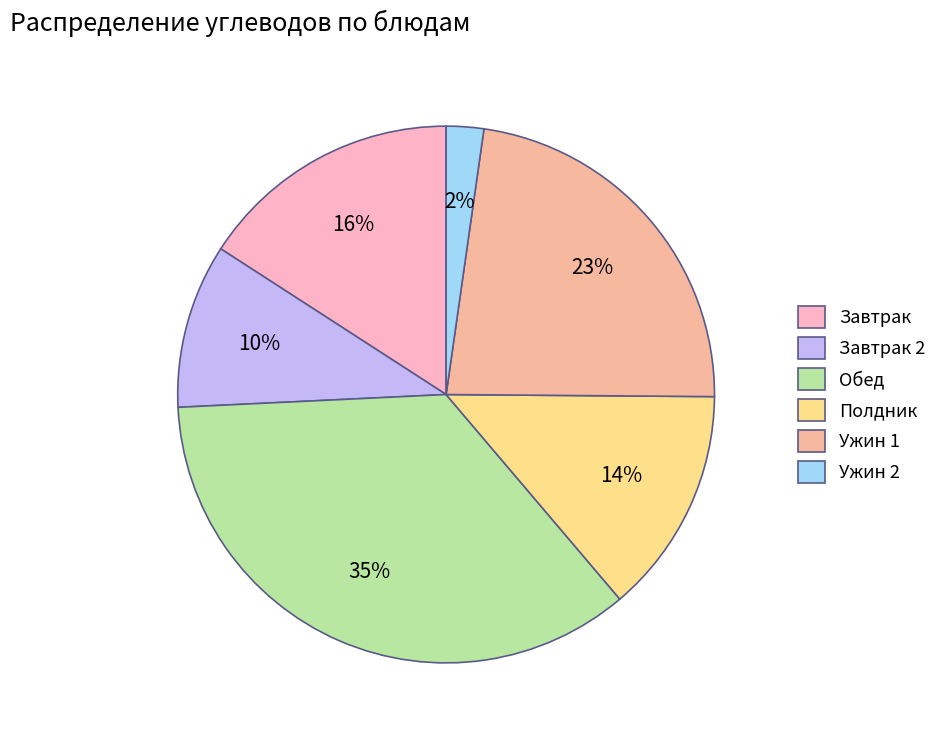

What is the smallest slice in the pie chart?

Ужин 2